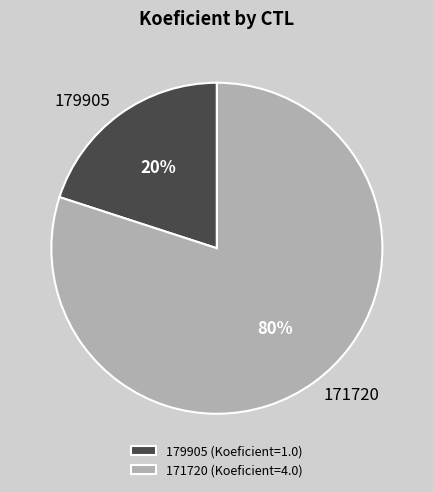

How many segments does this pie chart have?

2